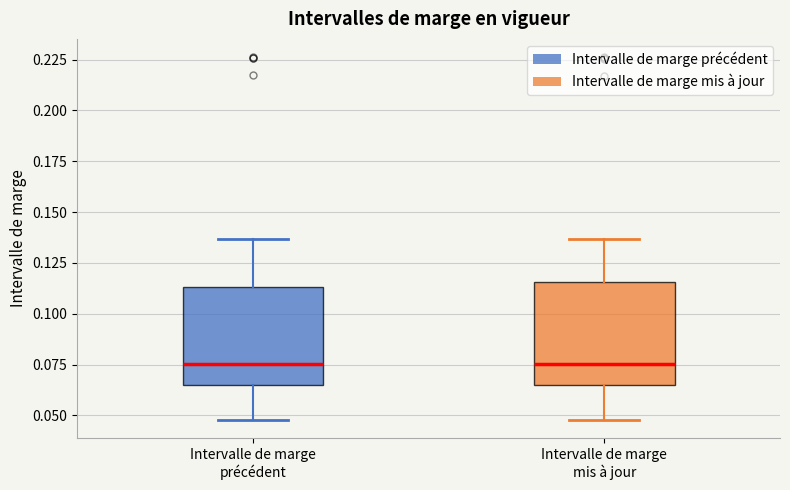

Reading left to right, read every box against the y-axis: the position of its median line, the range the box covers, and the ends of its whiskers. The values are not printed on the chart, so give them approximately, as read against the axis.

Intervalle de marge précédent: median 0.075, box 0.065 to 0.115, whiskers 0.050 to 0.135
Intervalle de marge mis à jour: median 0.075, box 0.065 to 0.115, whiskers 0.050 to 0.135